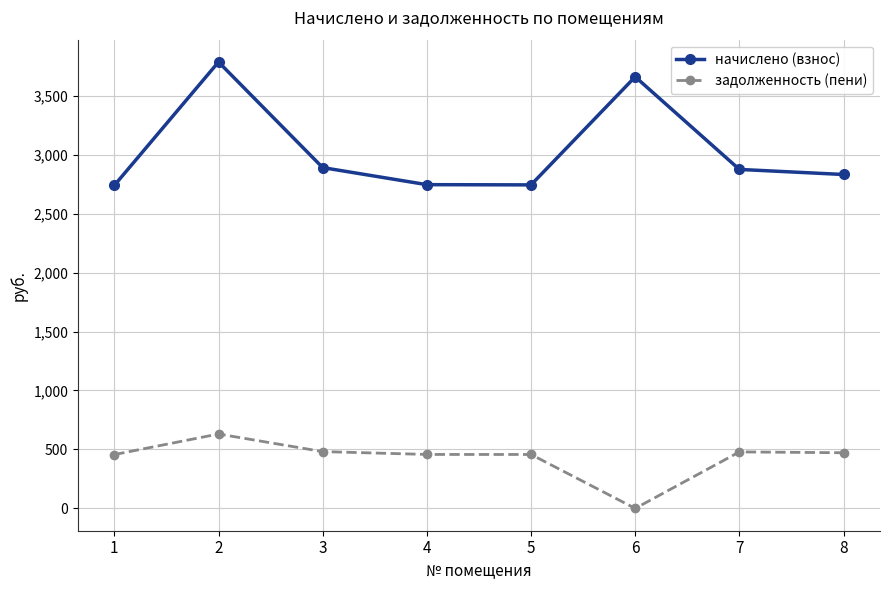

How many positive values does the задолженность (пени) series have?

7